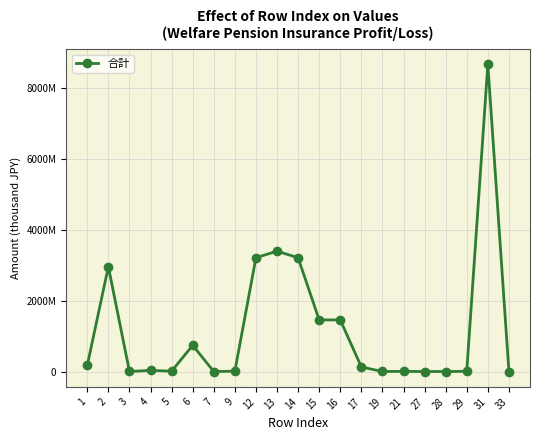

True or false: the data has more than 2 interior local peaks.

True